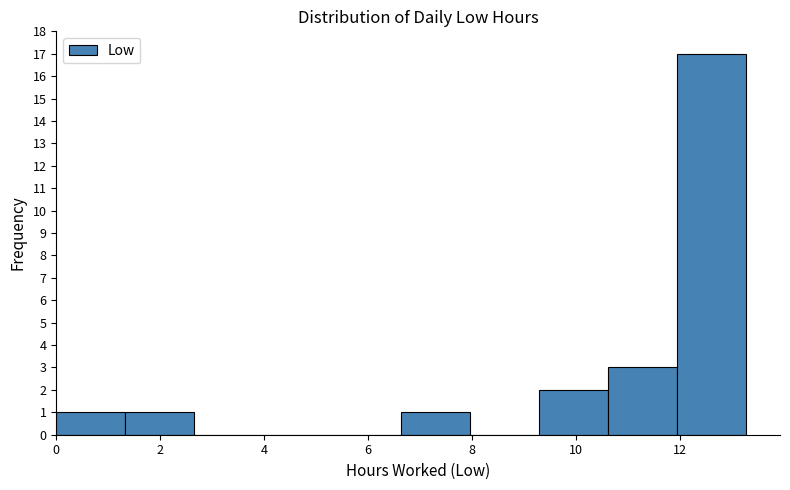

How tall is the bar that spans 0.0 to 1.4 on the x-axis? Neither the bar edges nor the heights are printed on the chart, so give them approximately, as read against the axes.

1